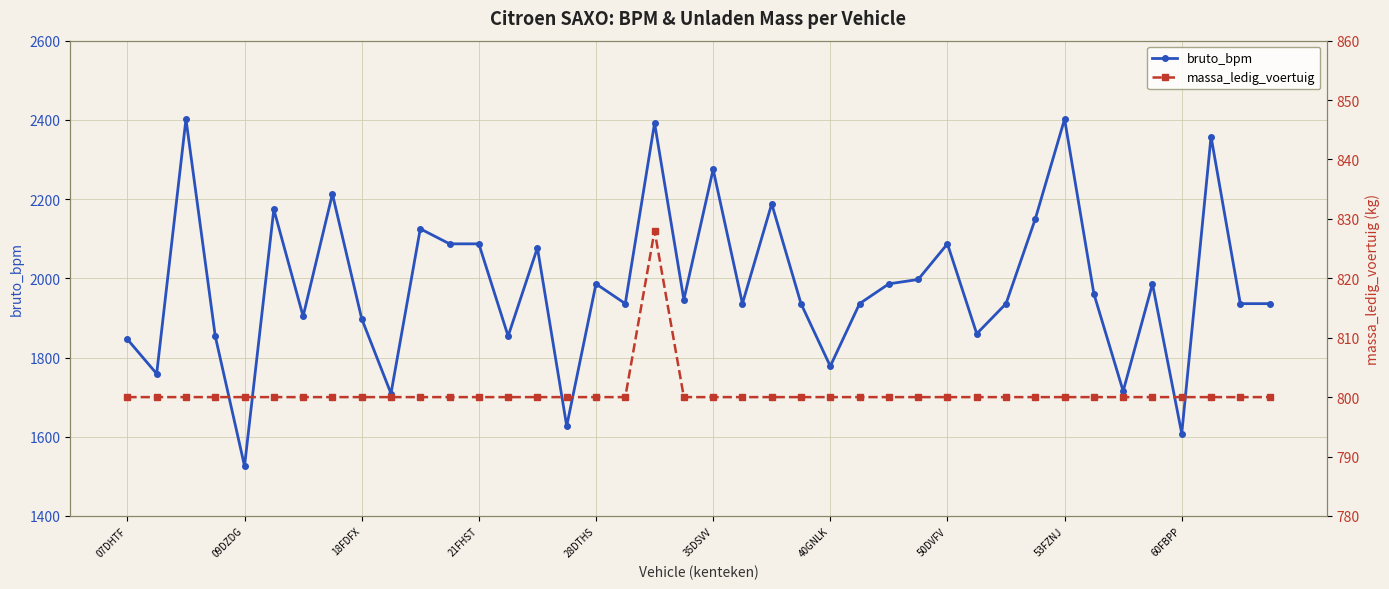

What is the maximum value for massa_ledig_voertuig?

828